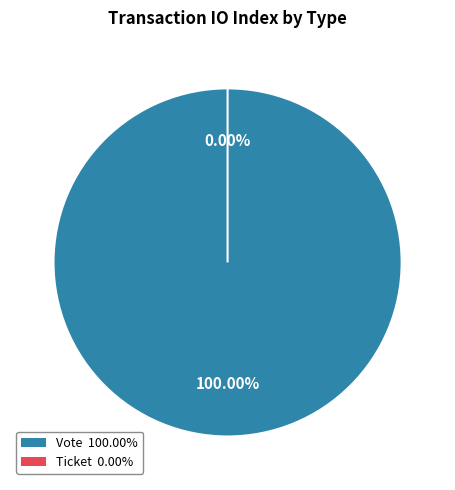

How many segments does this pie chart have?

2